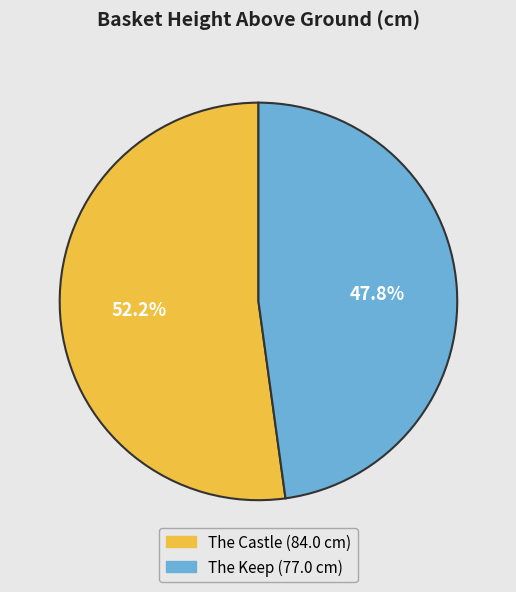

How much of the chart is everything except The Keep?

52.2%